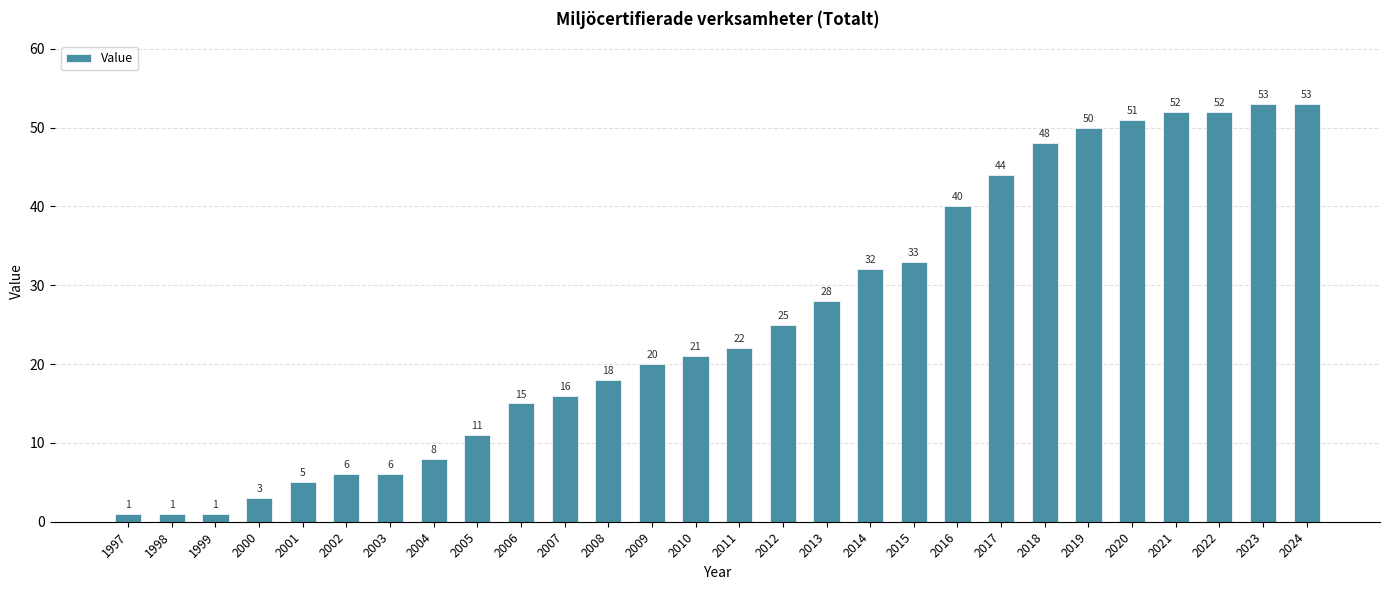

What is the difference between the second highest and minimum values?

52